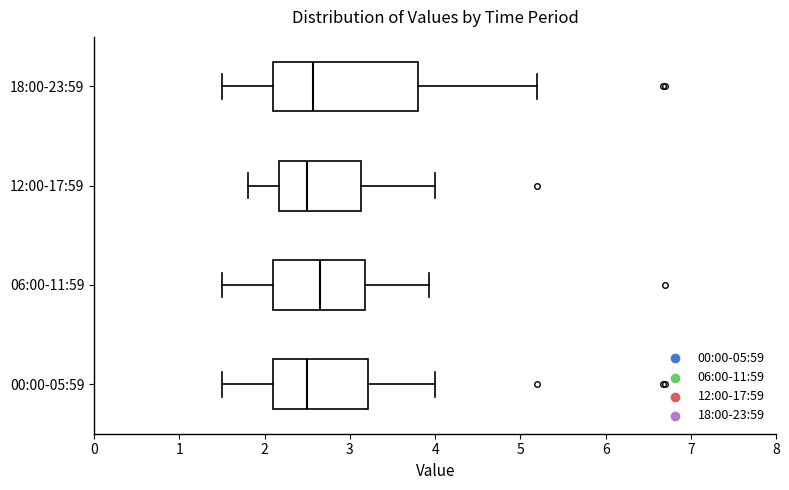

Where does the right whisker of the box for 06:00-11:59 end on the x-axis? The values are not printed on the chart, so give them approximately, as read against the axis.

3.9